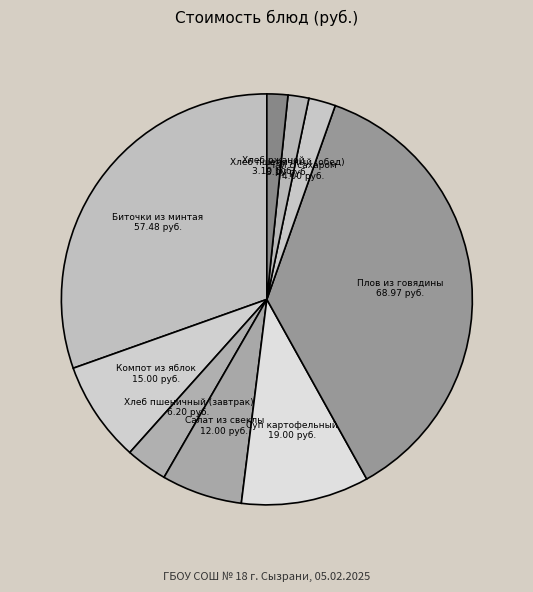

Is the sum of Хлеб пшеничный (завтрак) and Суп картофельный greater than half?

No